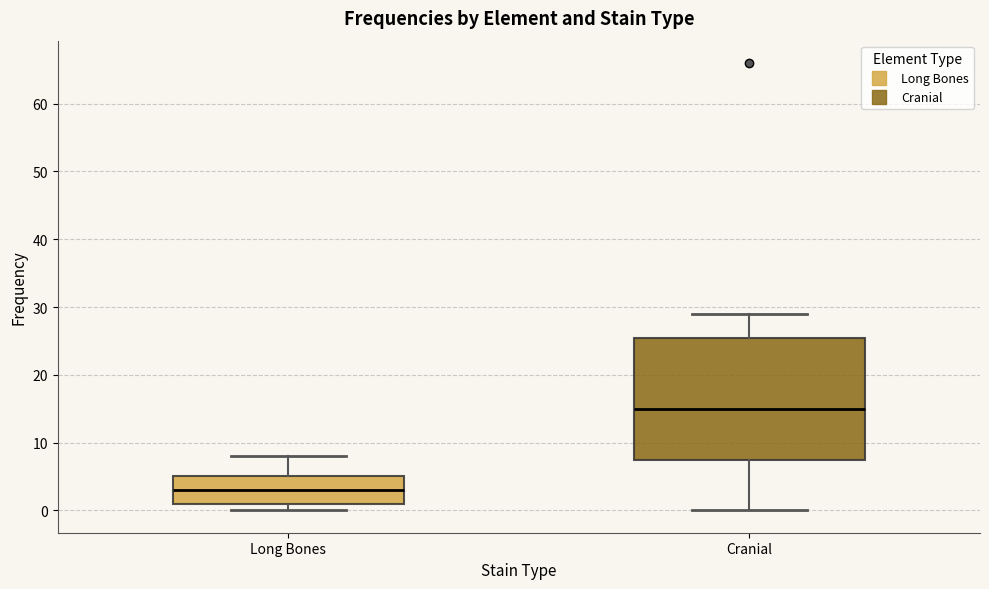

Reading left to right, read every box against the y-axis: the position of its median line, the range the box covers, and the ends of its whiskers. The values are not printed on the chart, so give them approximately, as read against the axis.

Long Bones: median 3, box 1 to 5, whiskers 0 to 8
Cranial: median 15, box 8 to 26, whiskers 0 to 29